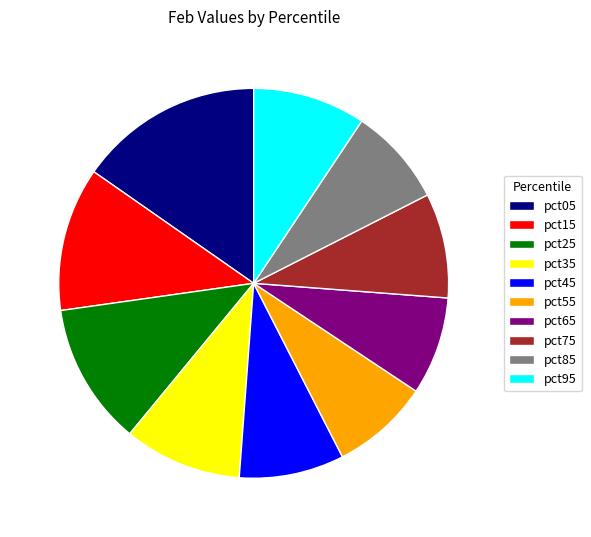

What is the largest slice in the pie chart?

pct05